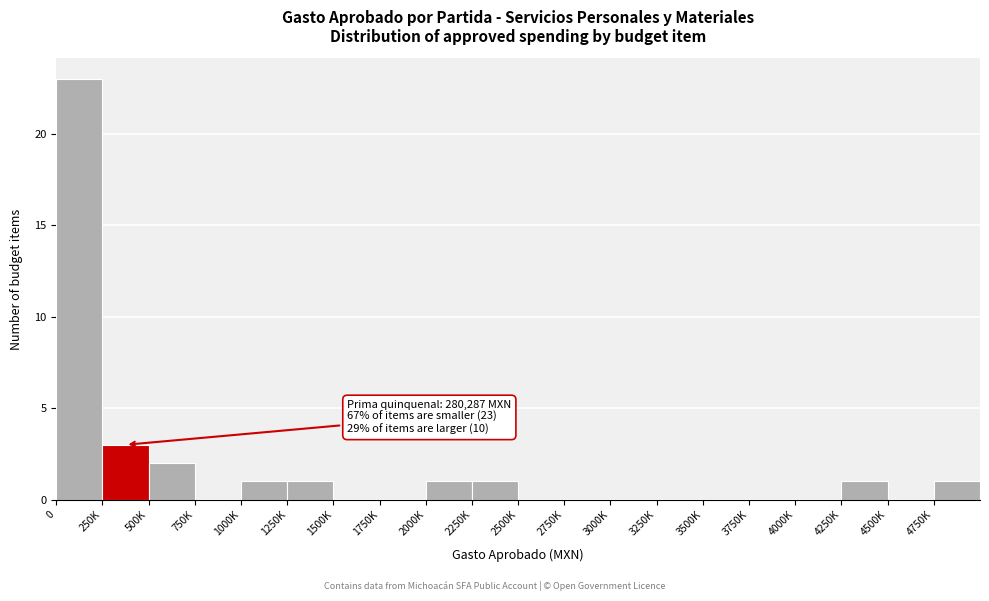

Reading left to right, what are all the values shown in this chart?

0=23	250K=3	500K=2	750K=0	1000K=1	1250K=1	1500K=0	1750K=0	2000K=1	2250K=1	2500K=0	2750K=0	3000K=0	3250K=0	3500K=0	3750K=0	4000K=0	4250K=1	4500K=0	4750K=1